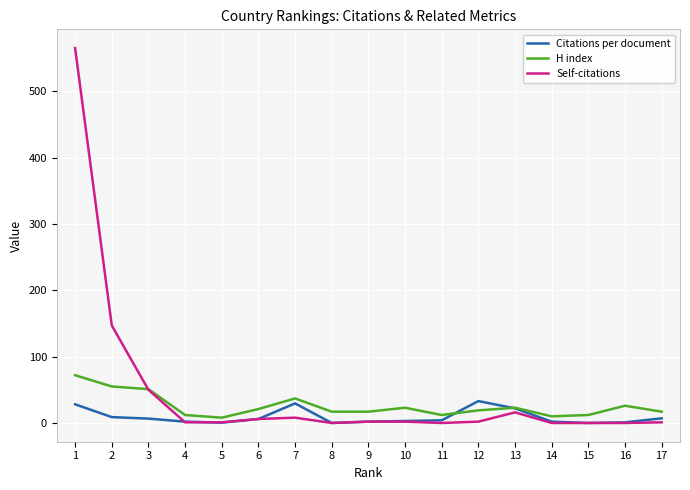

The value of Citations per document at 1 is 28.1. True or false?

True